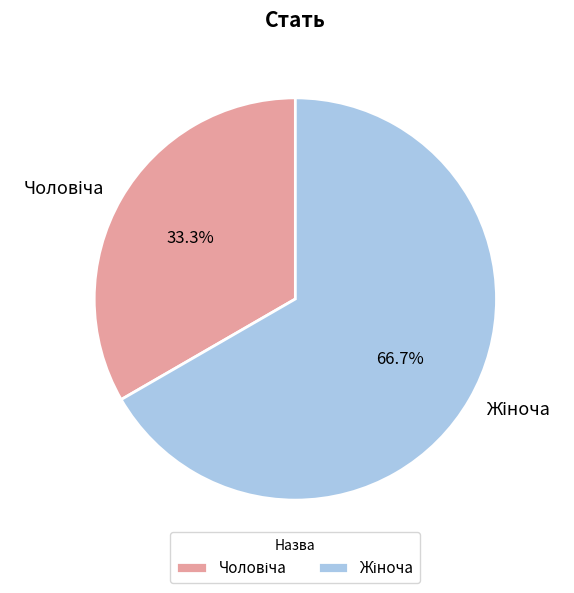

Does any single category account for the majority?

Yes